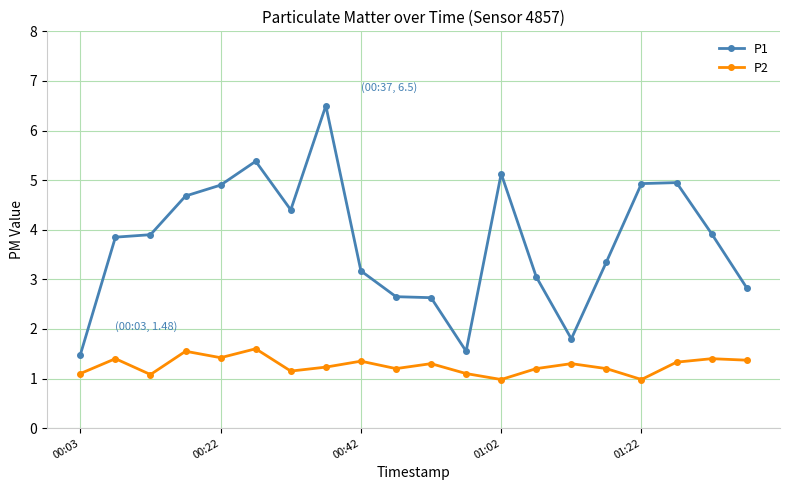

True or false: P1 and P2 intersect in this chart.

False